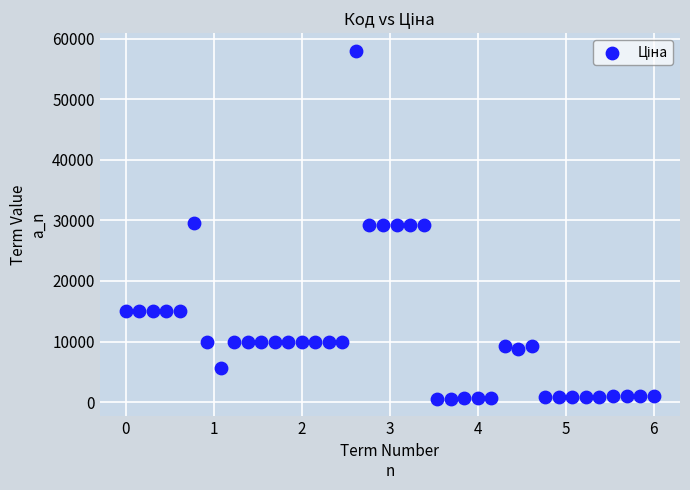

What is the range of X values (max minus min)?

6.0